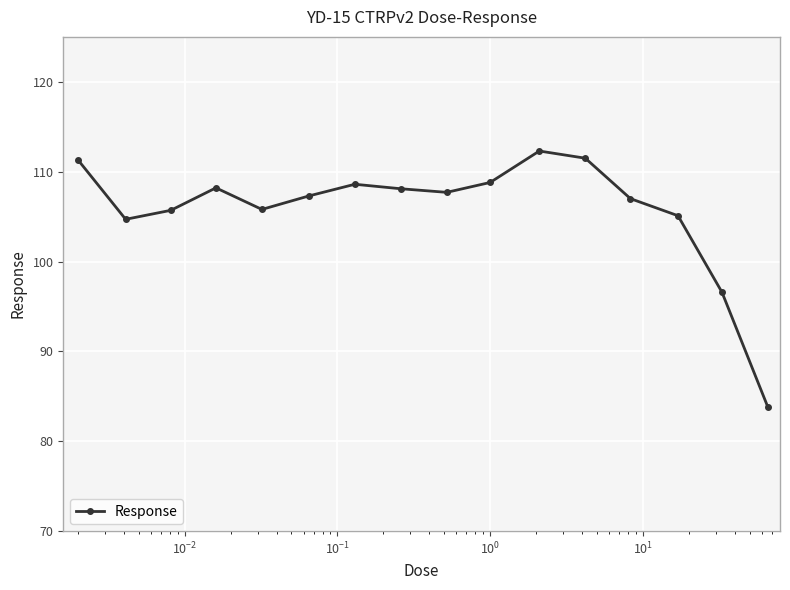

What is the smallest value displayed?

83.8